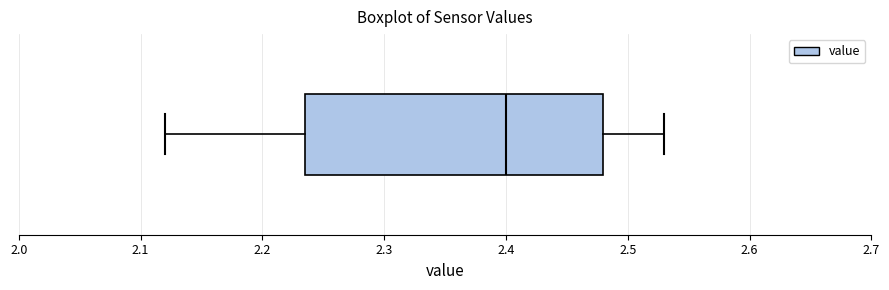

Read this box plot against the x-axis: the position of the median line, the range covered by the box, and the ends of both whiskers. The values are not printed on the chart, so give them approximately, as read against the axis.

median 2.40, box 2.24 to 2.48, whiskers 2.12 to 2.53